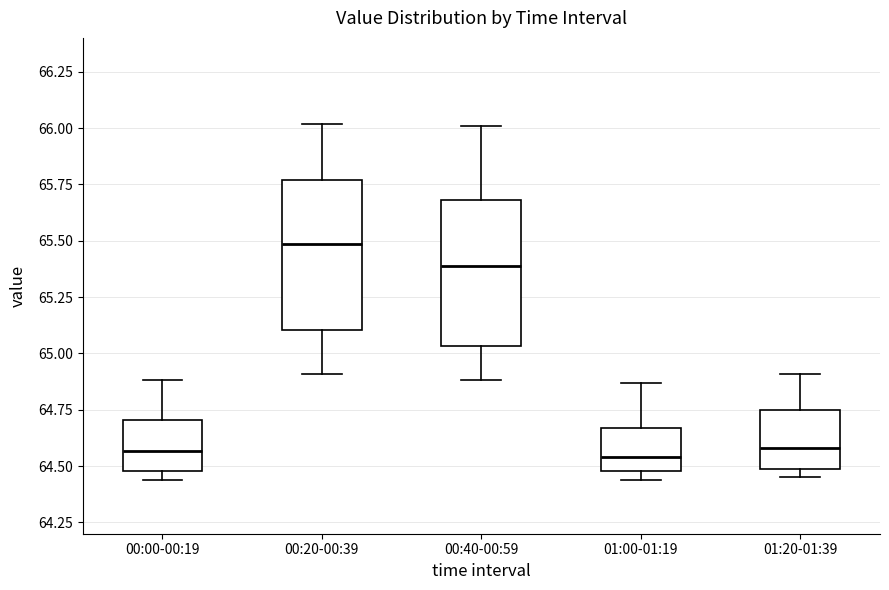

Reading left to right, read every box against the y-axis: the position of its median line, the range the box covers, and the ends of its whiskers. The values are not printed on the chart, so give them approximately, as read against the axis.

00:00-00:19: median 64.55, box 64.50 to 64.70, whiskers 64.45 to 64.90
00:20-00:39: median 65.50, box 65.10 to 65.75, whiskers 64.90 to 66.00
00:40-00:59: median 65.40, box 65.05 to 65.70, whiskers 64.90 to 66.00
01:00-01:19: median 64.55, box 64.50 to 64.65, whiskers 64.45 to 64.85
01:20-01:39: median 64.60, box 64.50 to 64.75, whiskers 64.45 to 64.90